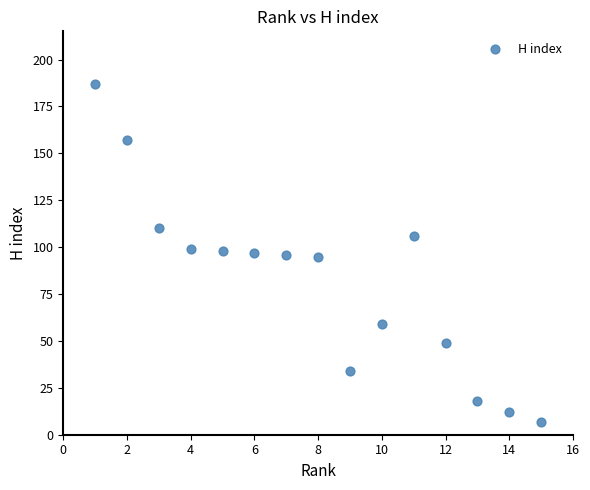

What is the range of X values (max minus min)?

14